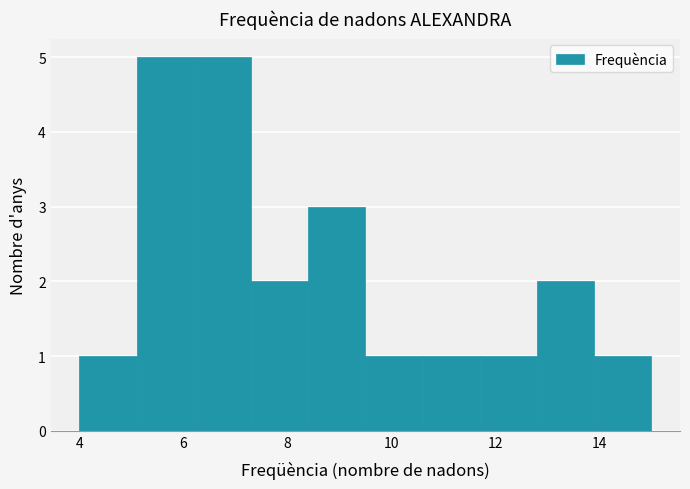

What is the height of the bar covering 7.3 to 8.4 on the x-axis? Neither the bar edges nor the heights are printed on the chart, so give them approximately, as read against the axes.

2